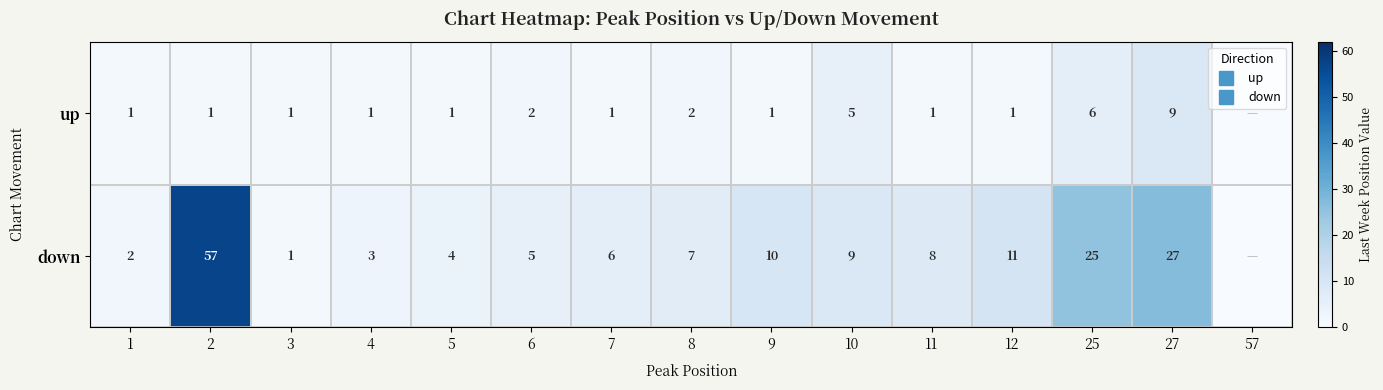

What is the difference between the highest and lowest values at 27?

18